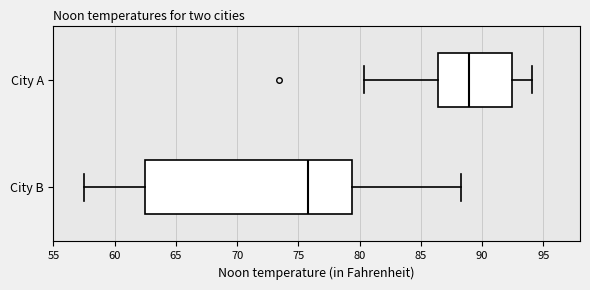

Which box has the furthest to the right median line?

City A